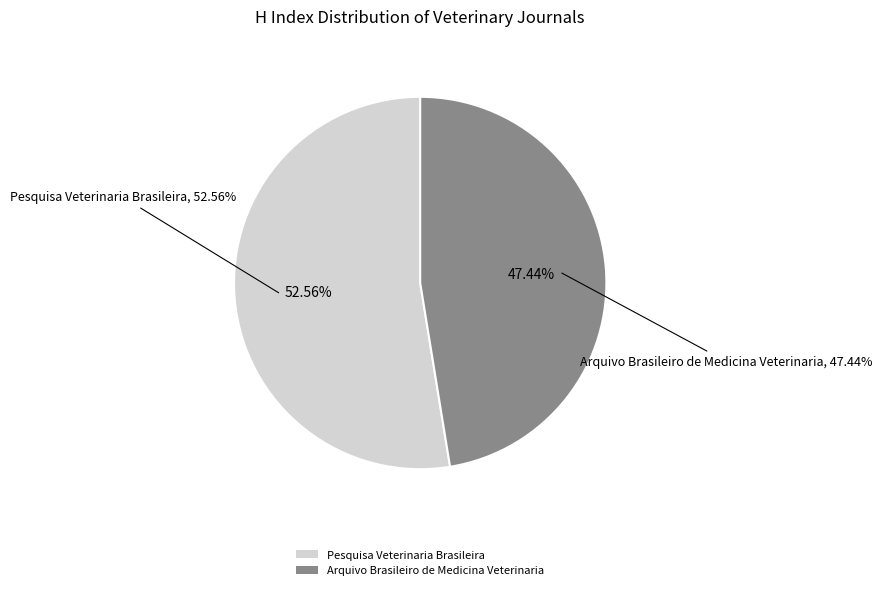

Do Arquivo Brasileiro de Medicina Veterinaria and Pesquisa Veterinaria Brasileira together represent more than half of the pie?

Yes